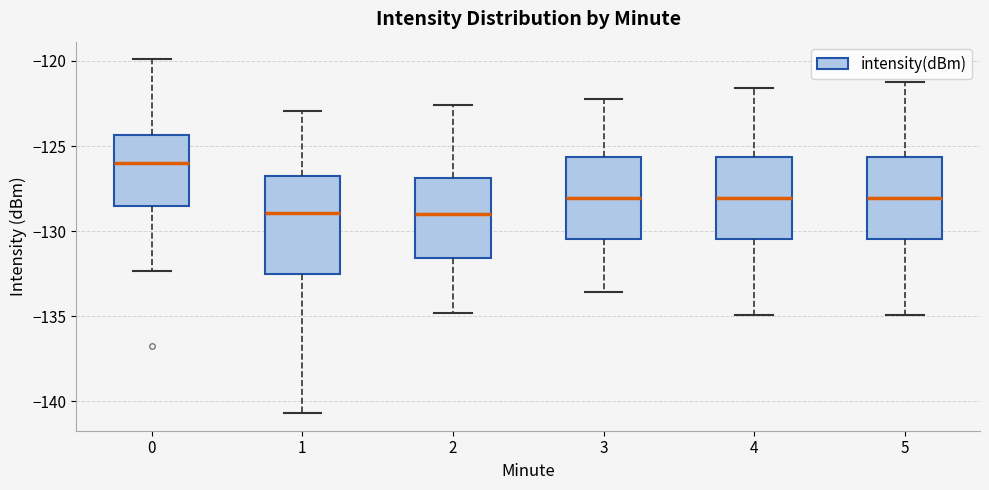

Comparing the boxes themselves (not the whiskers), which one is the tallest?

1